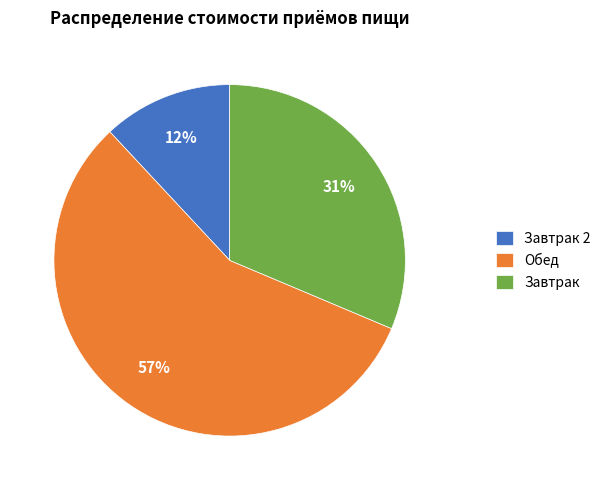

Which slice represents more than half of the pie?

Обед